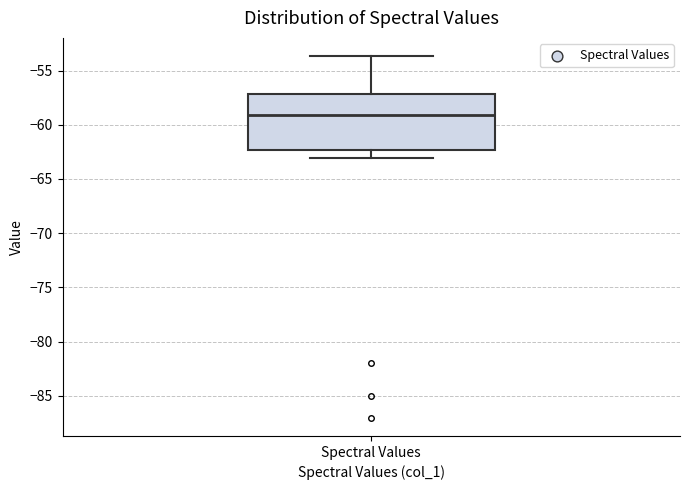

Transcribe this box plot: give where the median line is, the range the box spans, and where the two whiskers end, as read against the y-axis. The values are not printed on the chart, so give them approximately, as read against the axis.

median -59.0, box -62.5 to -57.0, whiskers -63.0 to -53.5